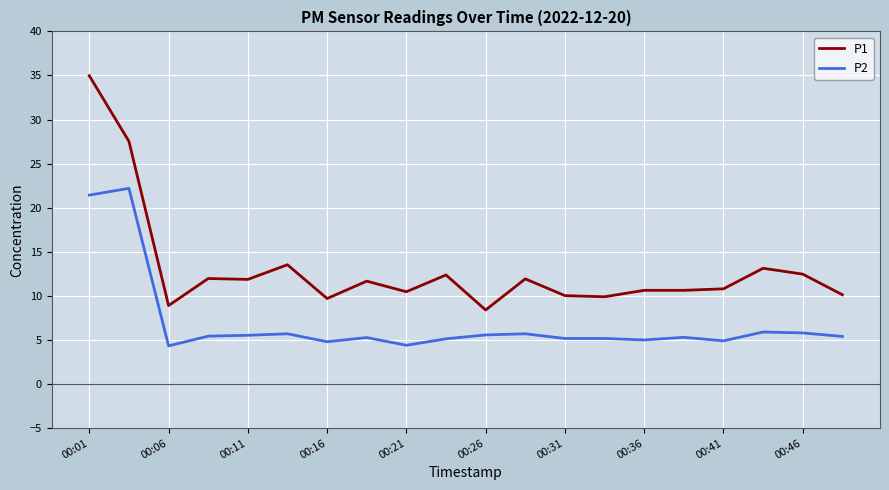

True or false: P1 and P2 intersect in this chart.

False